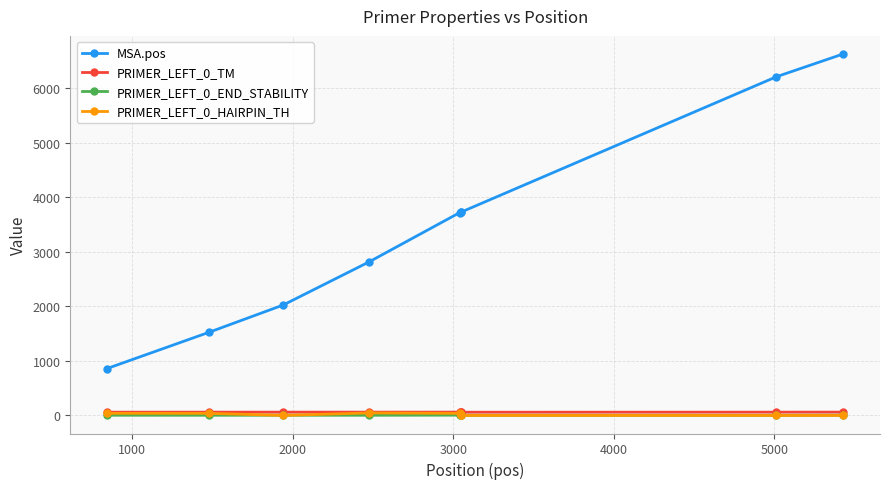

How many categories are shown in the chart?

9